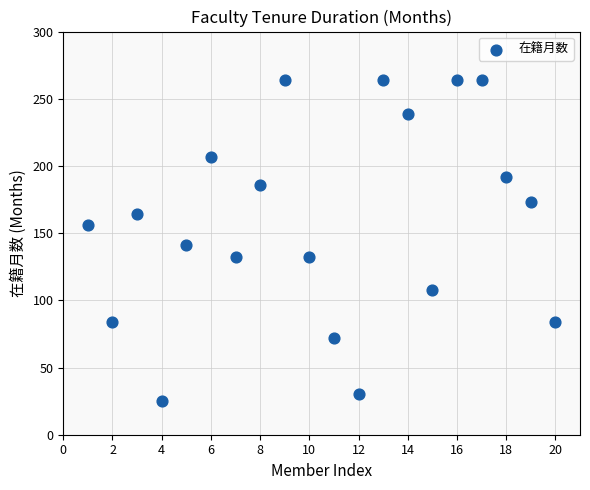

What is the range of X values (max minus min)?

19